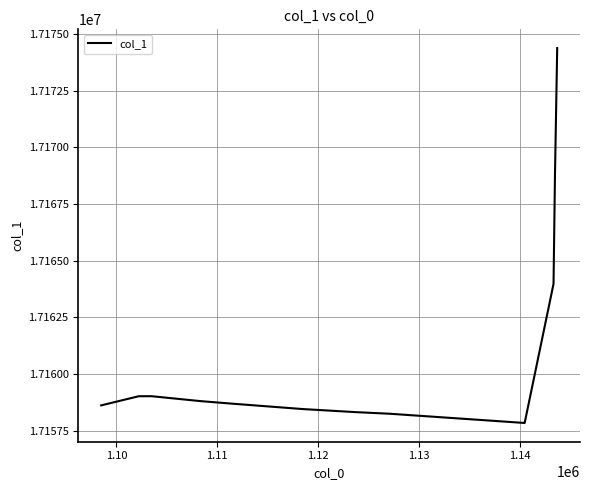

What is the value of the 6th point from the left?

17158687.7